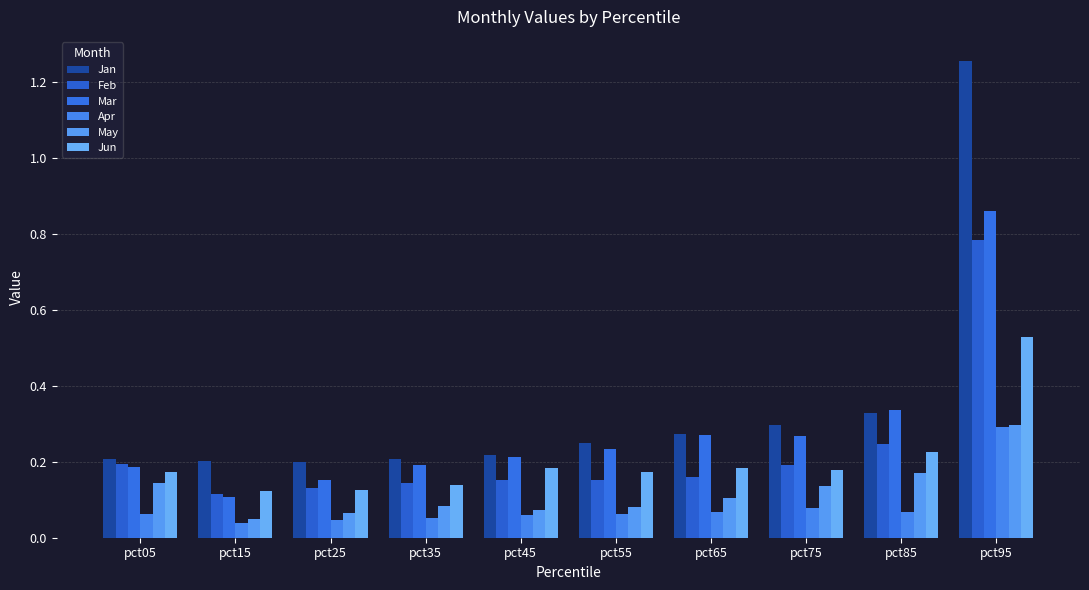

True or false: Jun has a value of 0.1 at pct75.

False